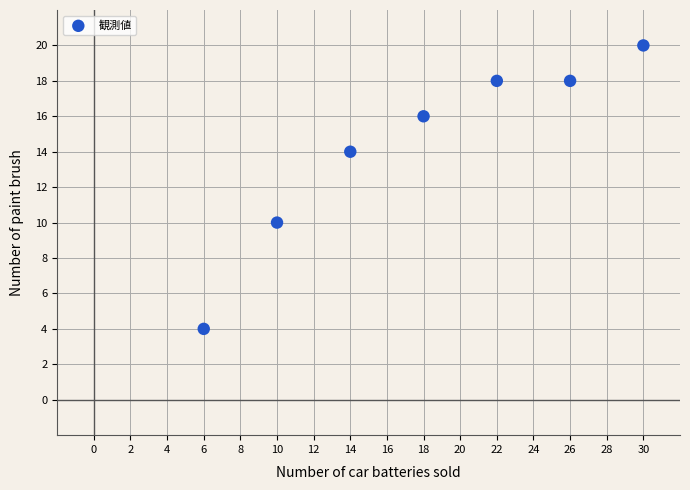

What is the range of X values (max minus min)?

24